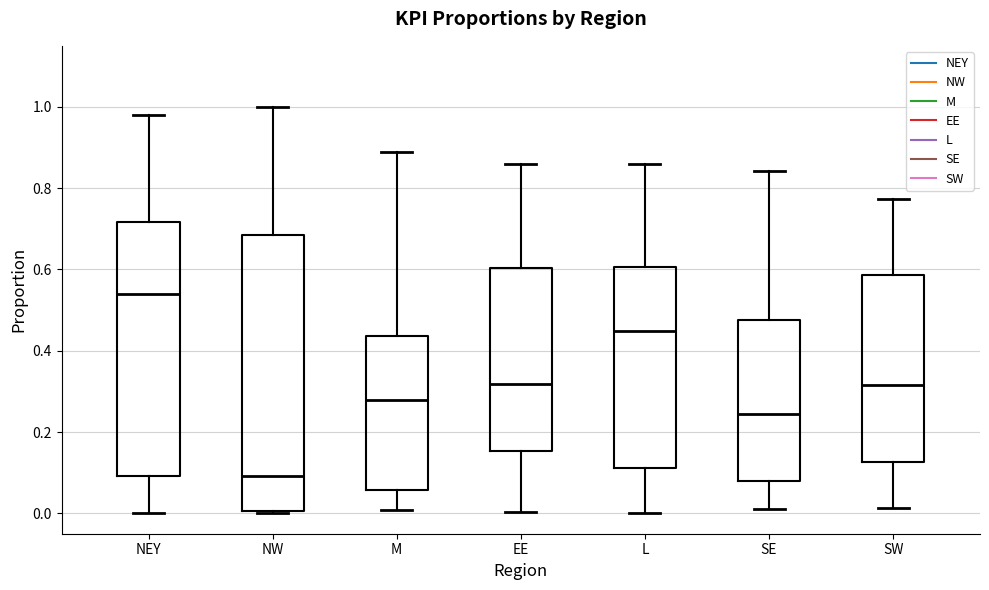

Where does the upper whisker of the box for SW end on the y-axis? The values are not printed on the chart, so give them approximately, as read against the axis.

0.78